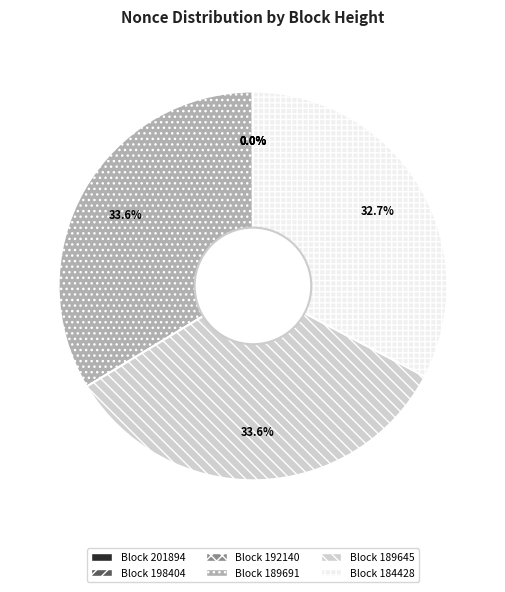

Is there a majority slice in this chart?

No